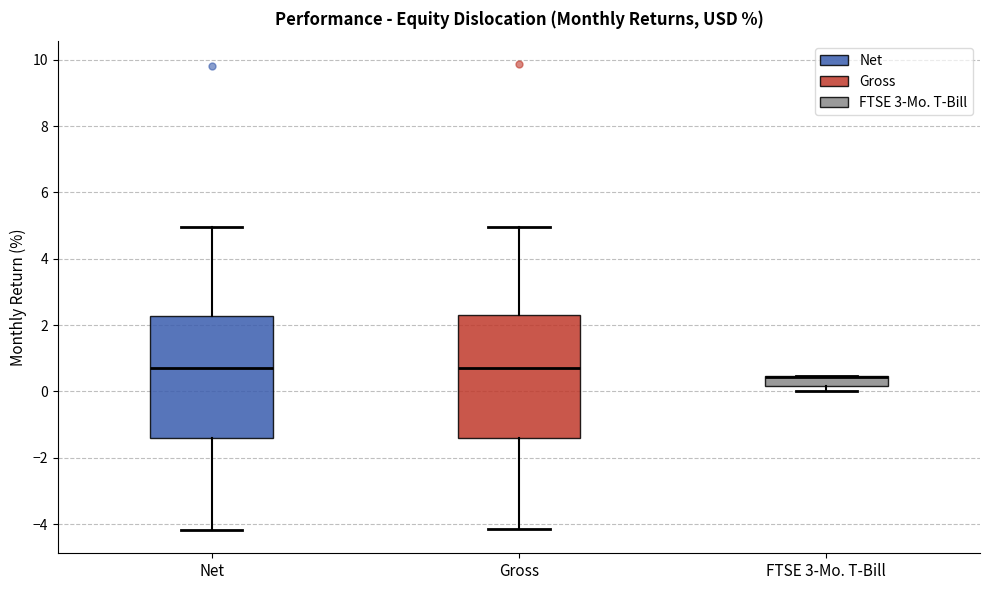

Where is the upper edge of the box for Gross on the y-axis? The values are not printed on the chart, so give them approximately, as read against the axis.

2.4